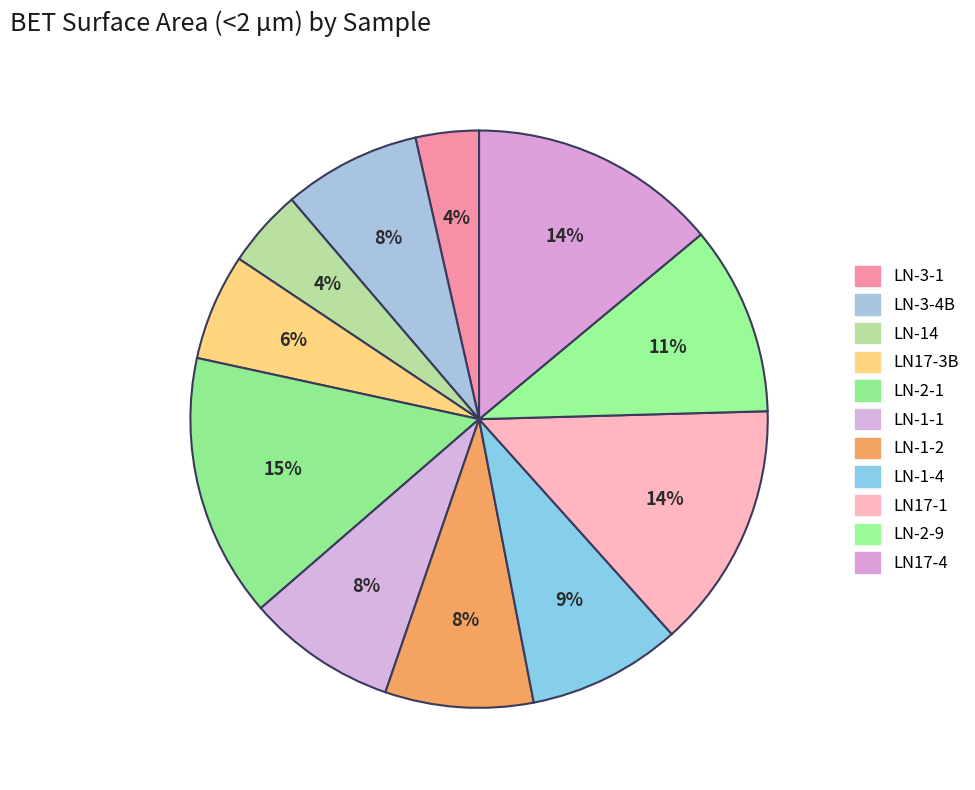

How many slices are in this pie chart?

11